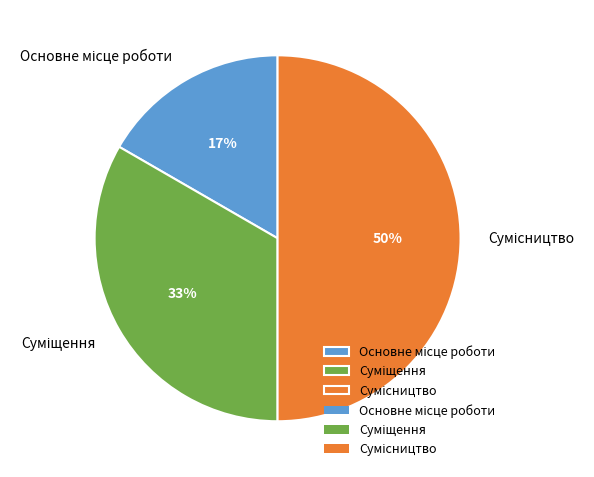

To the nearest percent, what is the average slice percentage?

33%